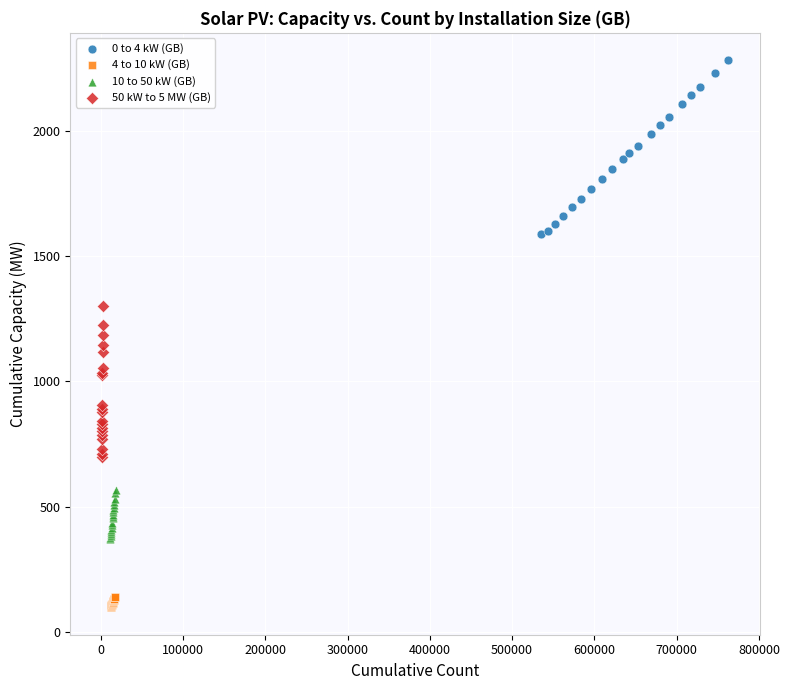

Which series has the largest Y range (max minus min)?

0 to 4 kW (GB)